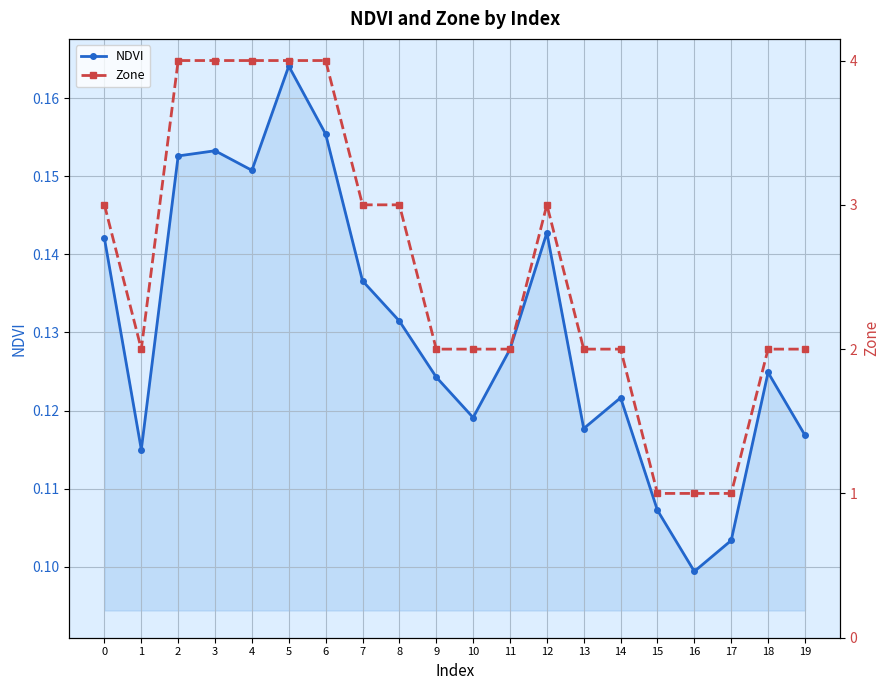

Between 17 and 6, which is larger?

6